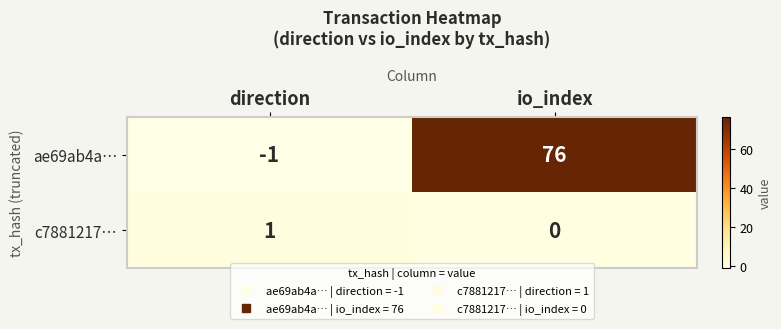

What is the greatest value displayed?

76